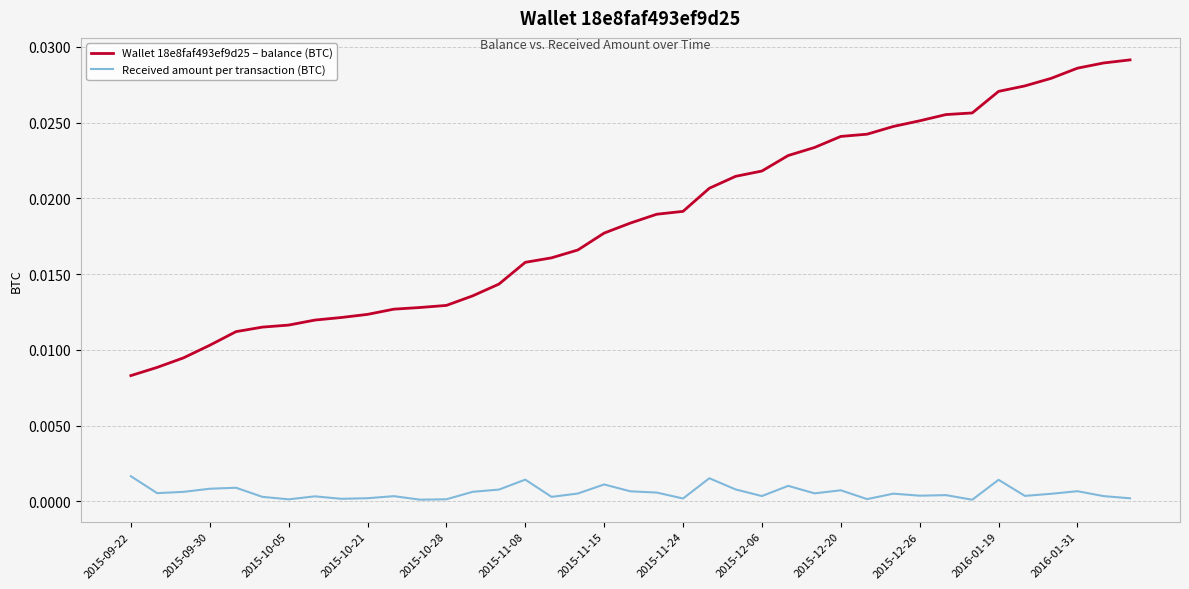

Rank the series by their maximum value, from highest to lowest.

Wallet 18e8faf493ef9d25 – balance (BTC), Received amount per transaction (BTC)